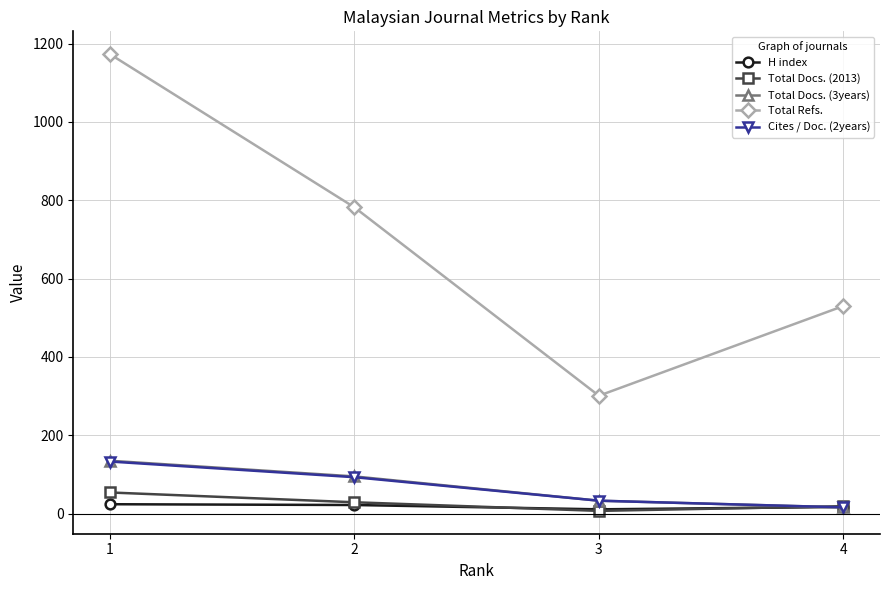

What are all the series names shown in the legend?

H index, Total Docs. (2013), Total Docs. (3years), Total Refs., Cites / Doc. (2years)